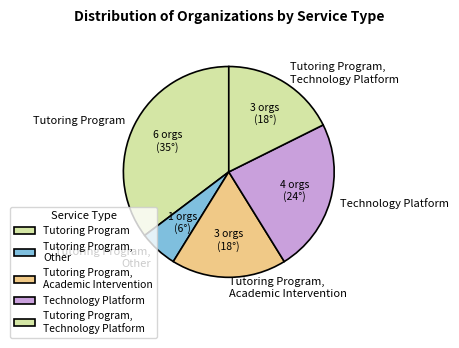

Is there a majority slice in this chart?

No